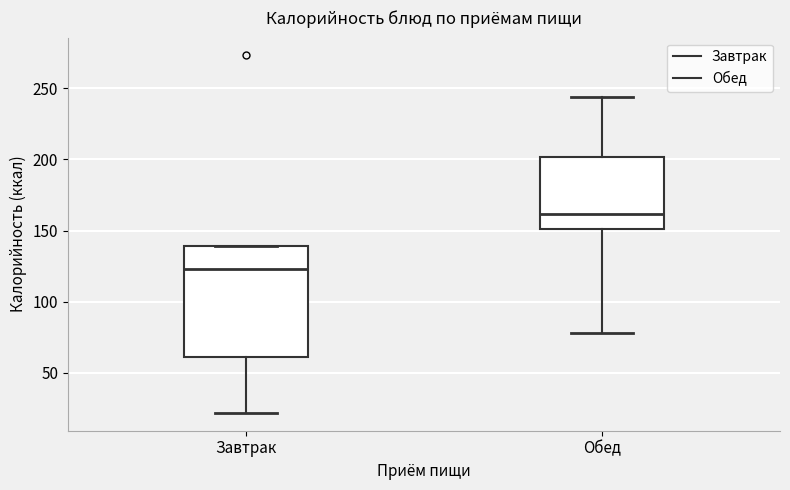

Which box is the tallest, from its lower edge to its upper edge?

Завтрак